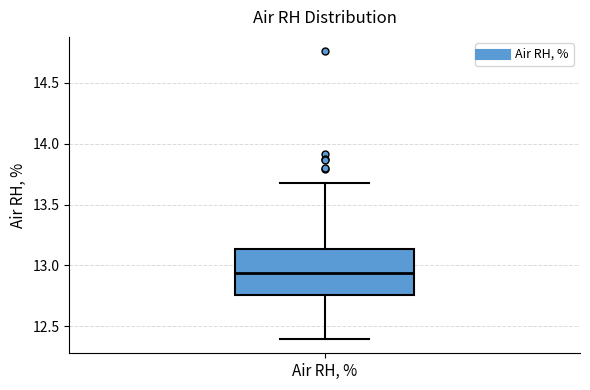

Transcribe this box plot: give where the median line is, the range the box spans, and where the two whiskers end, as read against the y-axis. The values are not printed on the chart, so give them approximately, as read against the axis.

median 12.95, box 12.75 to 13.15, whiskers 12.40 to 13.70